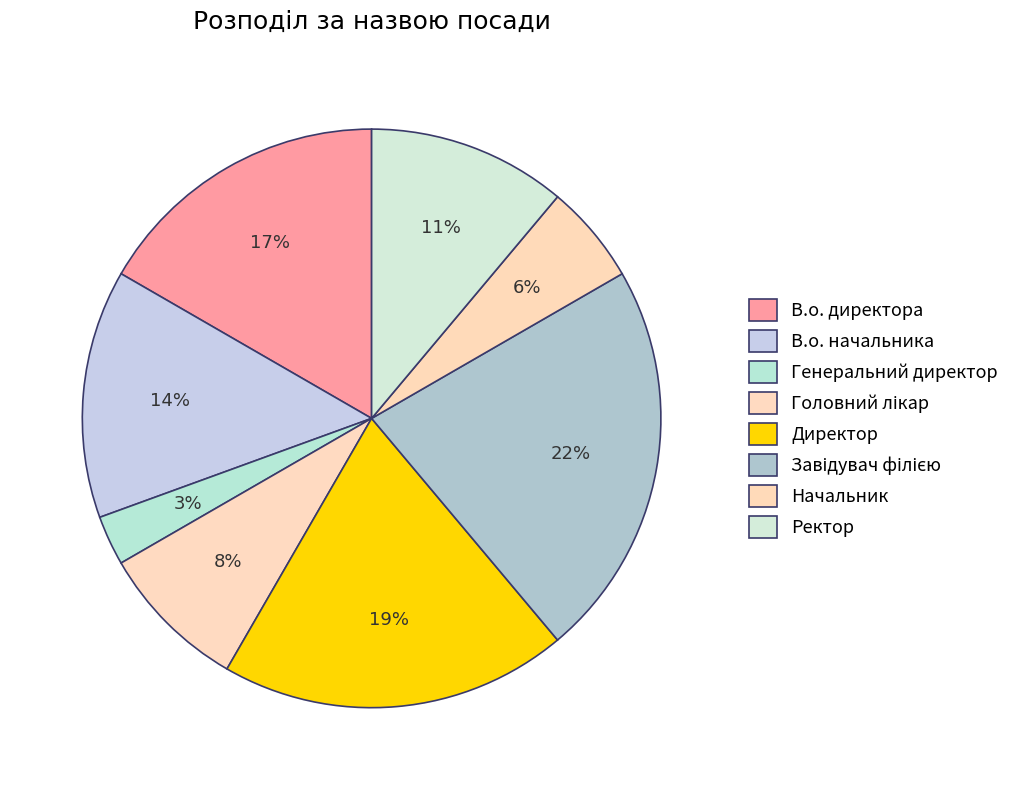

True or false: В.о. начальника accounts for 7% of the total.

False